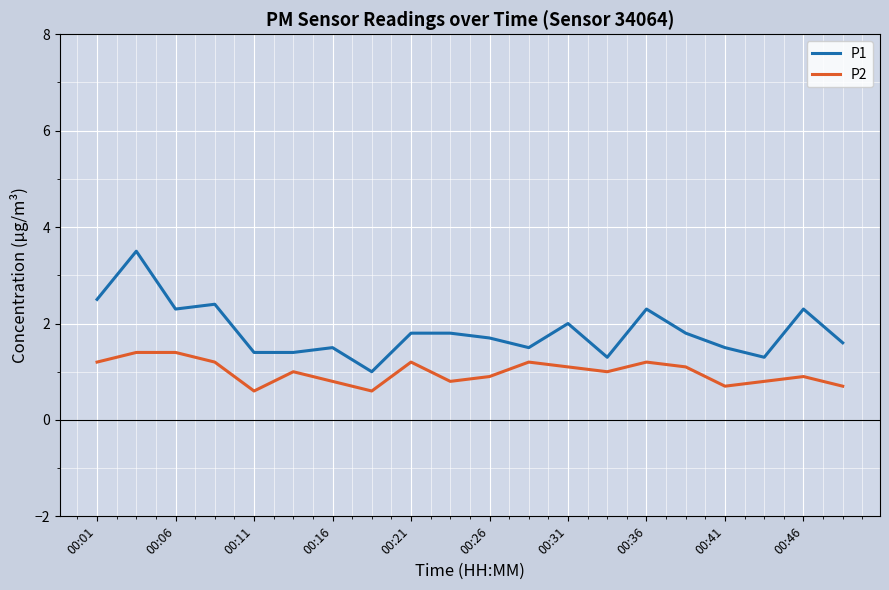

List the series in order of their overall mean, lowest first.

P2, P1